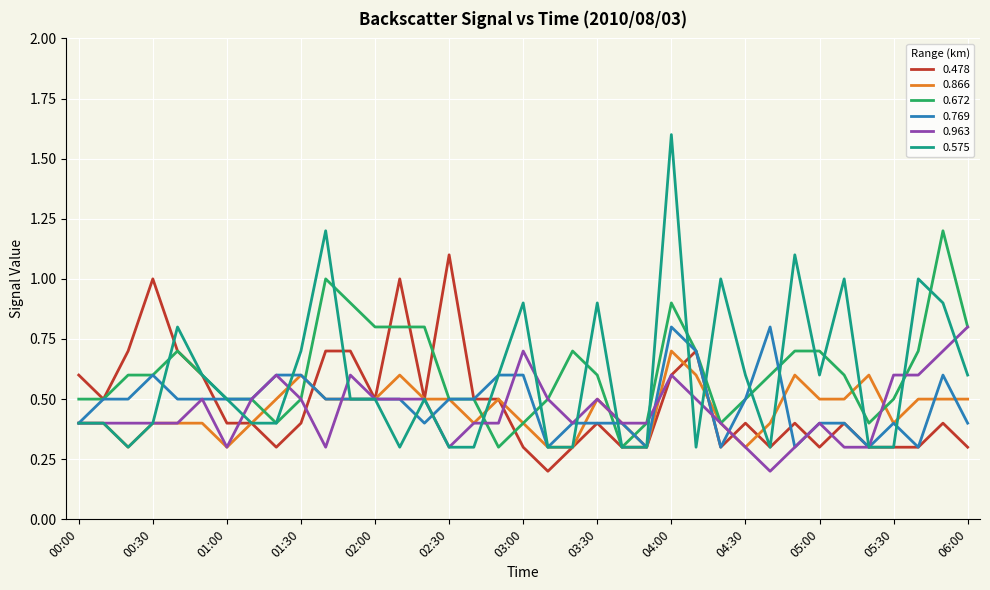

Reading right to left, transcribe all the data shown in this chart.

0.478: 0.3	0.4	0.3	0.3	0.3	0.4	0.3	0.4	0.3	0.4	0.3	0.7	0.6	0.3	0.3	0.4	0.3	0.2	0.3	0.5	0.5	1.1	0.5	1.0	0.5	0.7	0.7	0.4	0.3	0.4	0.4	0.6	0.7	1.0	0.7	0.5	0.6
0.866: 0.5	0.5	0.5	0.4	0.6	0.5	0.5	0.6	0.4	0.3	0.4	0.6	0.7	0.3	0.4	0.5	0.3	0.3	0.4	0.5	0.4	0.5	0.5	0.6	0.5	0.5	0.5	0.6	0.5	0.4	0.3	0.4	0.4	0.4	0.3	0.4	0.4
0.672: 0.8	1.2	0.7	0.5	0.4	0.6	0.7	0.7	0.6	0.5	0.4	0.7	0.9	0.4	0.3	0.6	0.7	0.5	0.4	0.3	0.5	0.5	0.8	0.8	0.8	0.9	1.0	0.5	0.4	0.5	0.5	0.6	0.7	0.6	0.6	0.5	0.5
0.769: 0.4	0.6	0.3	0.4	0.3	0.4	0.4	0.3	0.8	0.5	0.3	0.7	0.8	0.3	0.4	0.4	0.4	0.3	0.6	0.6	0.5	0.5	0.4	0.5	0.5	0.5	0.5	0.6	0.6	0.5	0.5	0.5	0.5	0.6	0.5	0.5	0.4
0.963: 0.8	0.7	0.6	0.6	0.3	0.3	0.4	0.3	0.2	0.3	0.4	0.5	0.6	0.4	0.4	0.5	0.4	0.5	0.7	0.4	0.4	0.3	0.5	0.5	0.5	0.6	0.3	0.5	0.6	0.5	0.3	0.5	0.4	0.4	0.4	0.4	0.4
0.575: 0.6	0.9	1.0	0.3	0.3	1.0	0.6	1.1	0.3	0.6	1.0	0.3	1.6	0.3	0.3	0.9	0.3	0.3	0.9	0.6	0.3	0.3	0.5	0.3	0.5	0.5	1.2	0.7	0.4	0.4	0.5	0.6	0.8	0.4	0.3	0.4	0.4